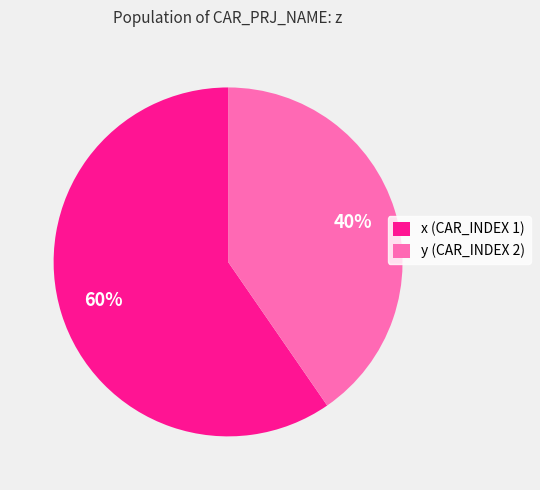

Is the sum of x (CAR_INDEX 1) and y (CAR_INDEX 2) greater than half?

Yes